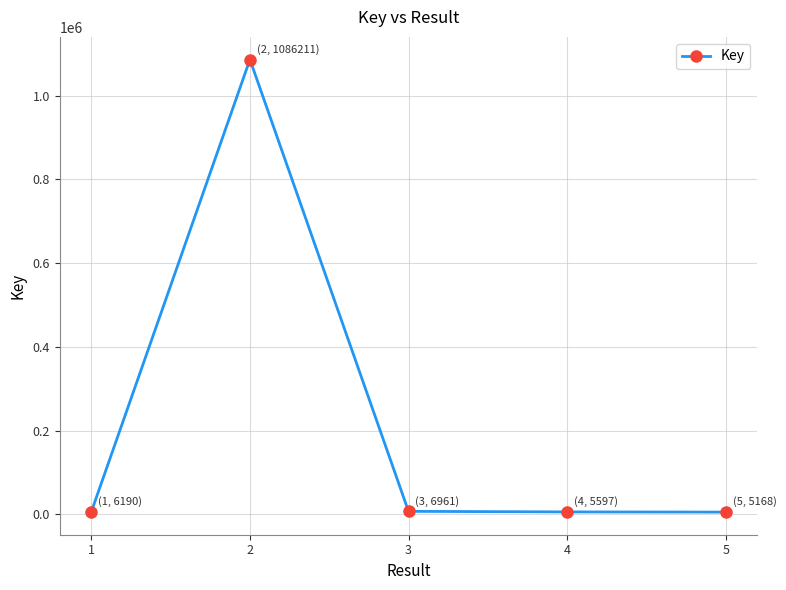

Is it true that the value at 2 is 1725801?

False